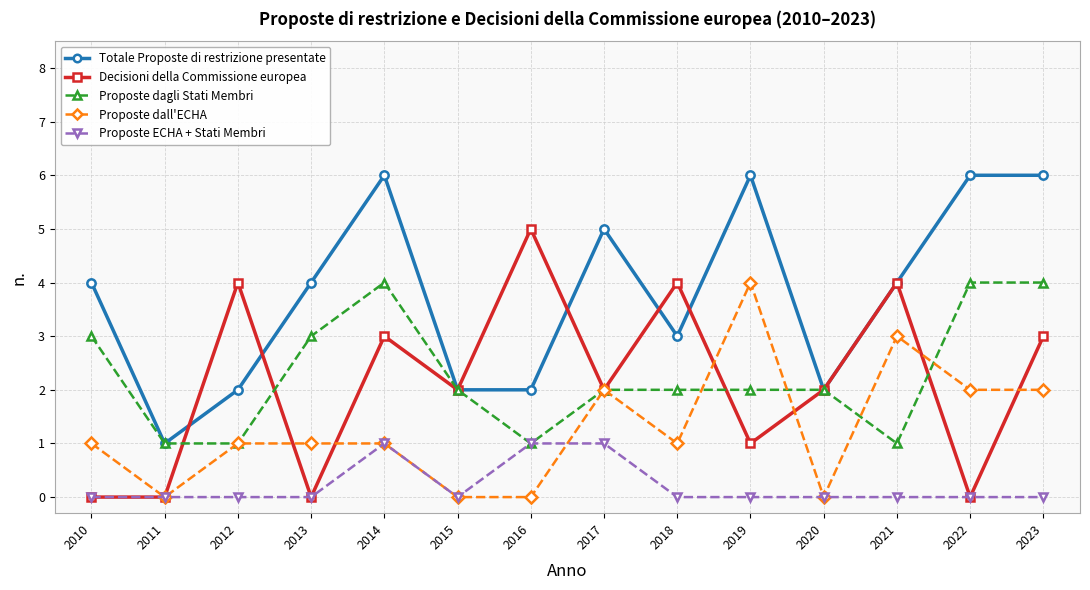

What is the difference between the highest and lowest values at 2021?

4